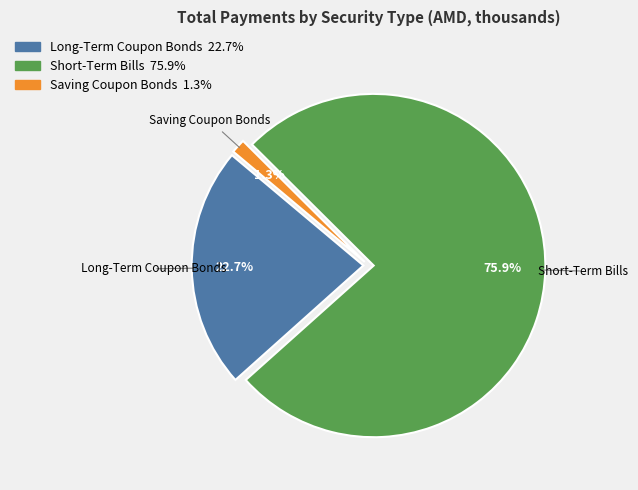

Is it true that Long-Term Coupon Bonds is 23% of the pie?

True